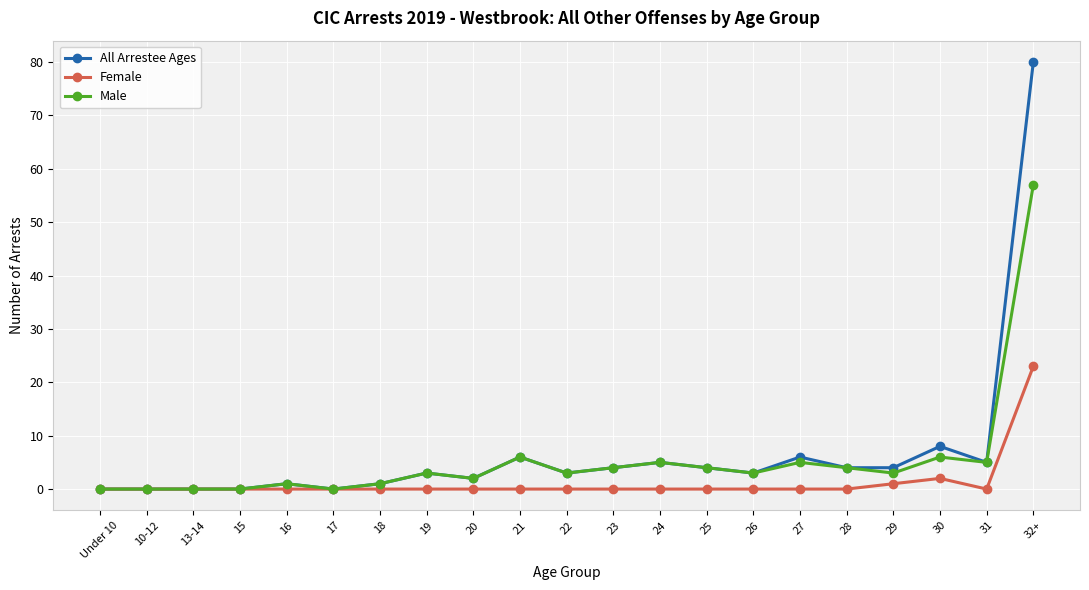

At which category is the sum across all series the highest?

32+